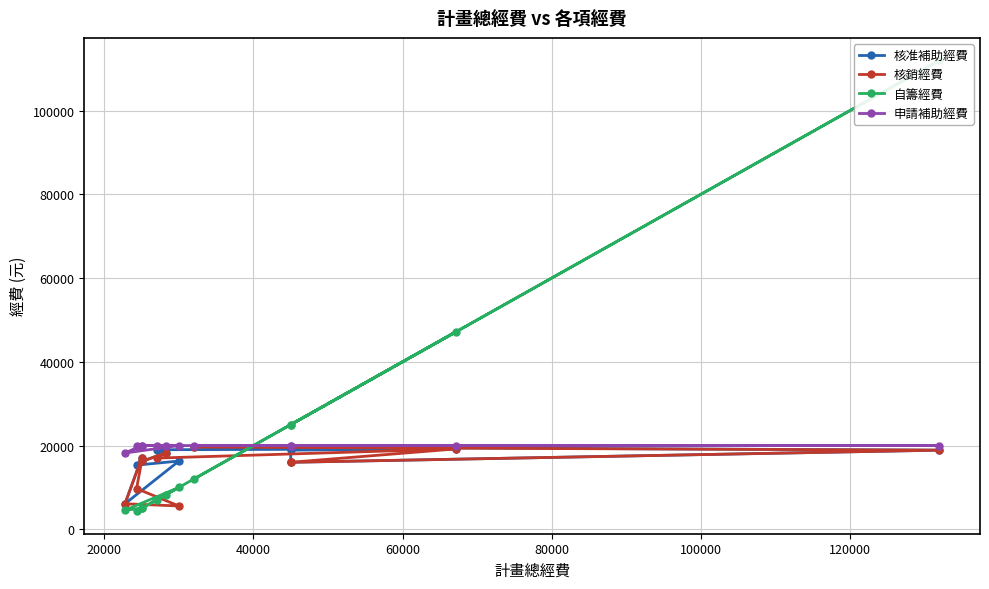

Is the value of 申請補助經費 at 60000 greater than the value of 核銷經費 at 120000?

Yes